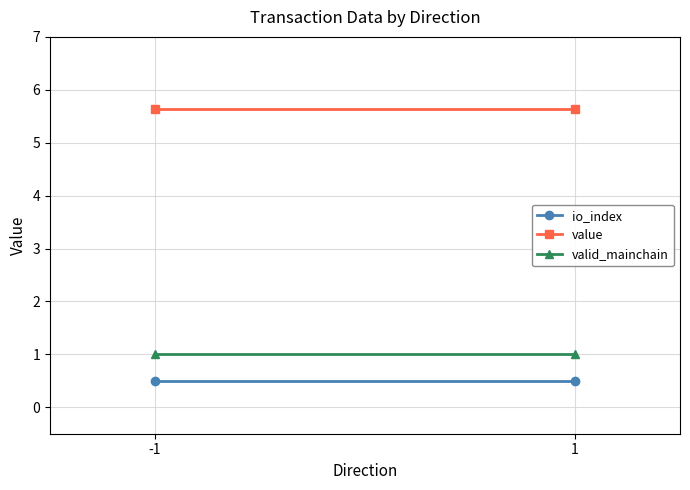

How many data points does each series have?

2